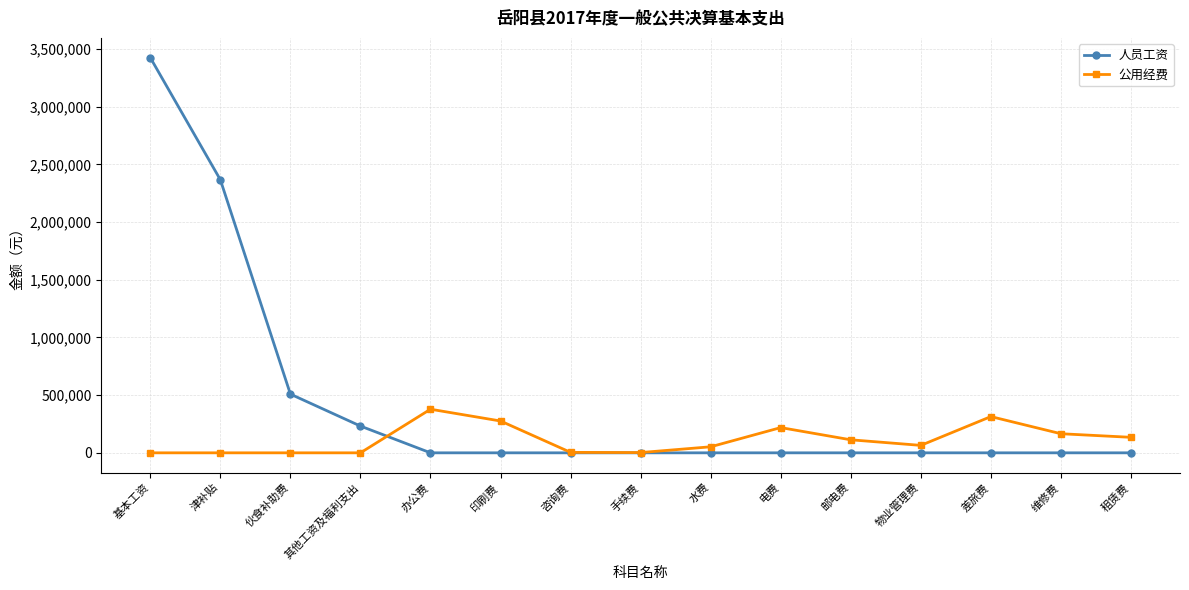

True or false: 公用经费 has more than 0 interior local peaks.

True